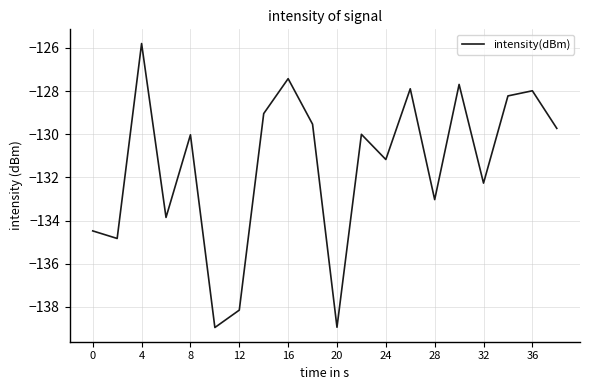

What is the difference between the maximum and minimum values?

13.2